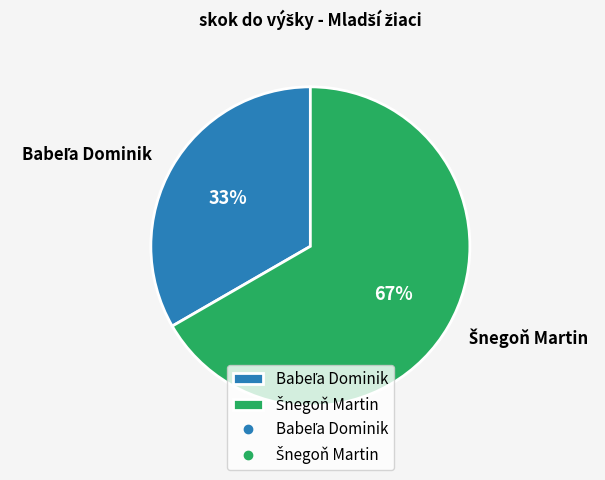

Does any single category account for the majority?

Yes